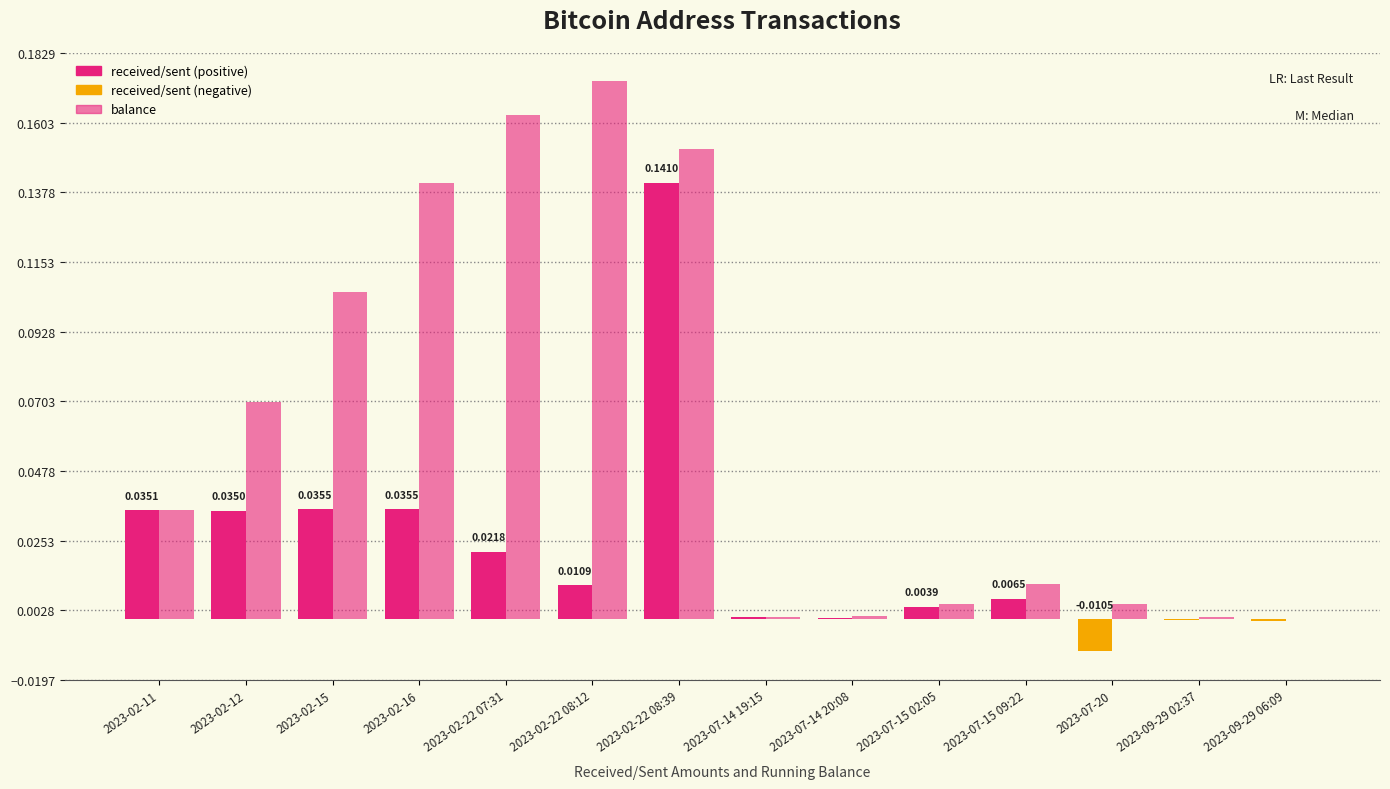

Does the chart contain stacked bars?

No